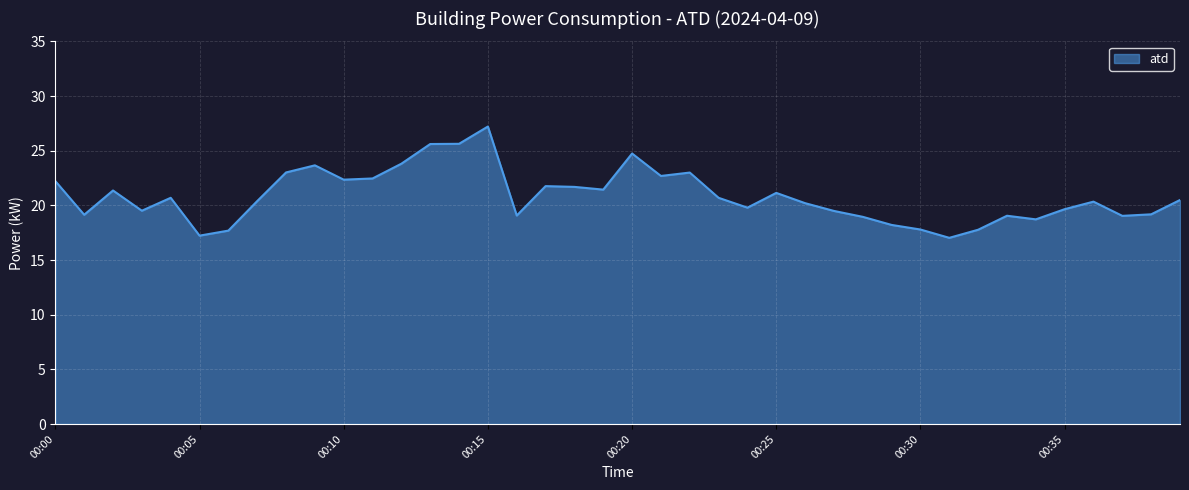

What is the minimum value shown in the chart?

17.0